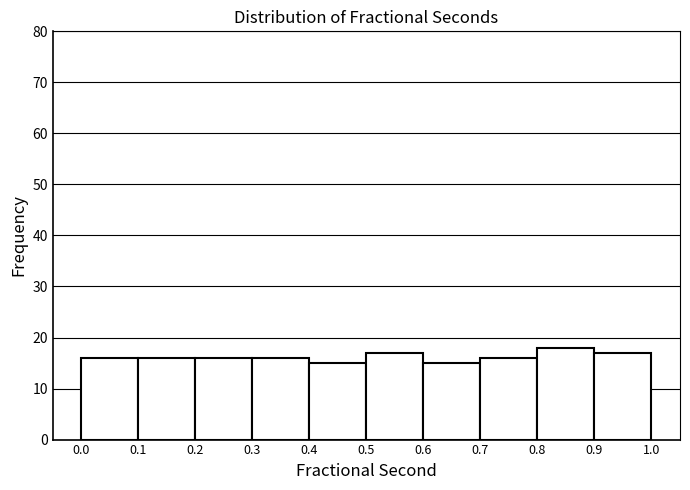

Reading left to right, list every bar in this chart as the range it spans on the x-axis followed by its height. The values are not printed on the chart, so give them approximately, as read against the axis.

0.0 to 0.1: 16
0.1 to 0.2: 16
0.2 to 0.3: 16
0.3 to 0.4: 16
0.4 to 0.5: 15
0.5 to 0.6: 17
0.6 to 0.7: 15
0.7 to 0.8: 16
0.8 to 0.9: 18
0.9 to 1.0: 17